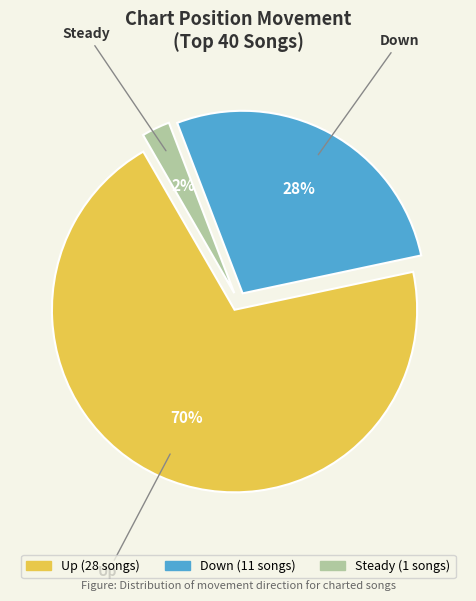

To the nearest percent, what is the average slice percentage?

33%